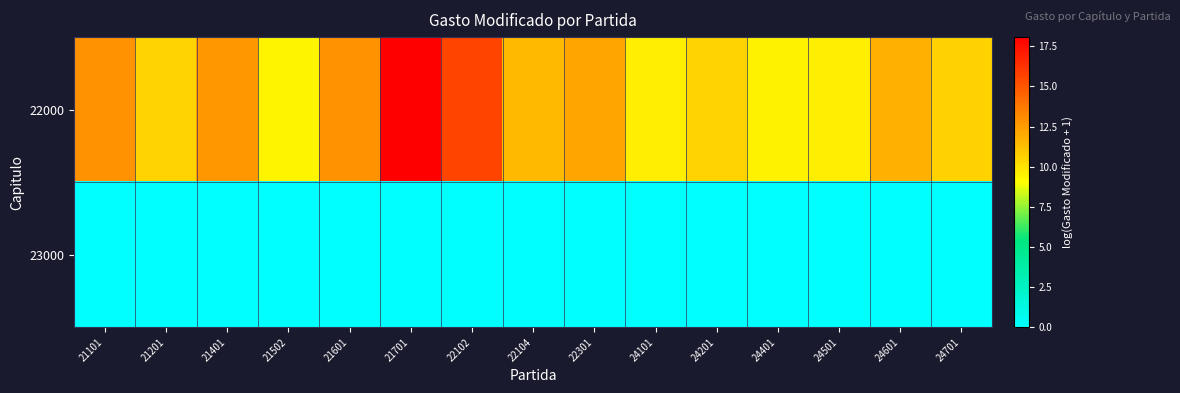

What is the total value across all series at 21101?

12.9